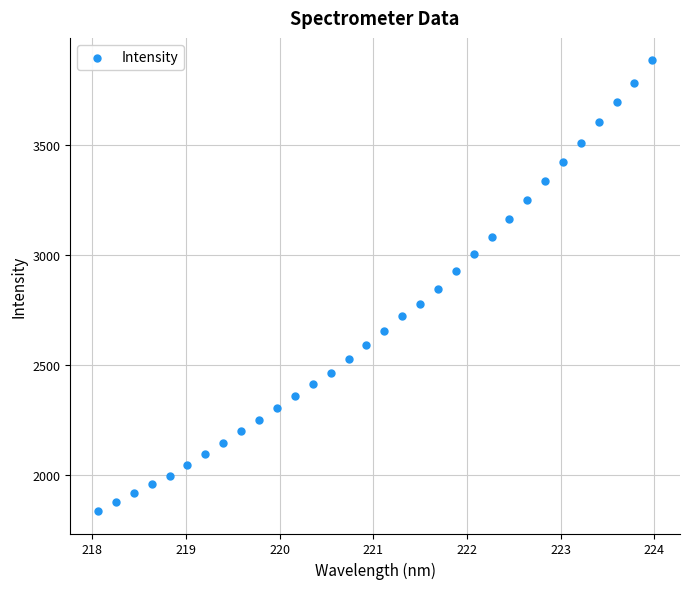

What is the range of X values (max minus min)?

5.9